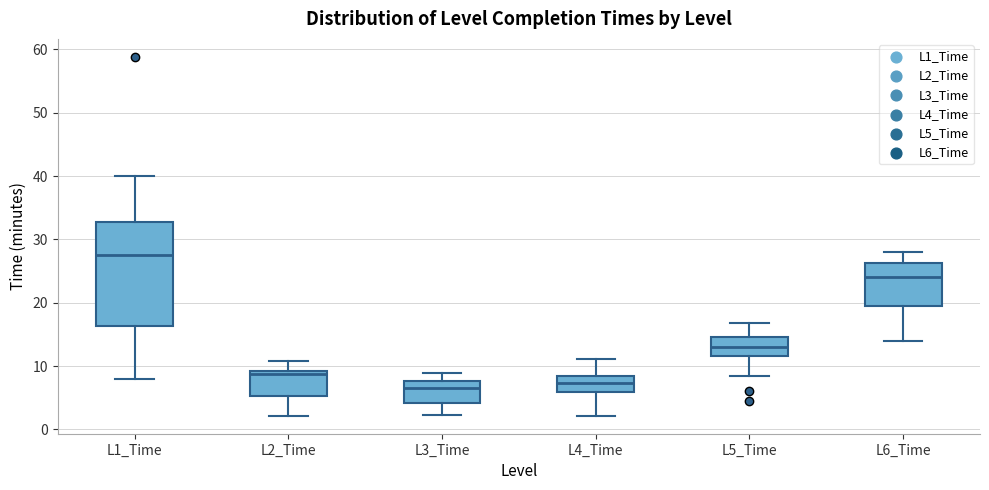

Reading left to right, transcribe this box plot: for each box, give where its median line is, the range the box spans, and where its two whiskers end, as read against the y-axis. The values are not printed on the chart, so give them approximately, as read against the axis.

L1_Time: median 28, box 16 to 33, whiskers 8 to 40
L2_Time: median 9 (just below the box's upper edge), box 5 to 9, whiskers 2 to 11
L3_Time: median 6, box 4 to 8, whiskers 2 to 9
L4_Time: median 7, box 6 to 8, whiskers 2 to 11
L5_Time: median 13, box 12 to 15, whiskers 8 to 17
L6_Time: median 24, box 20 to 26, whiskers 14 to 28